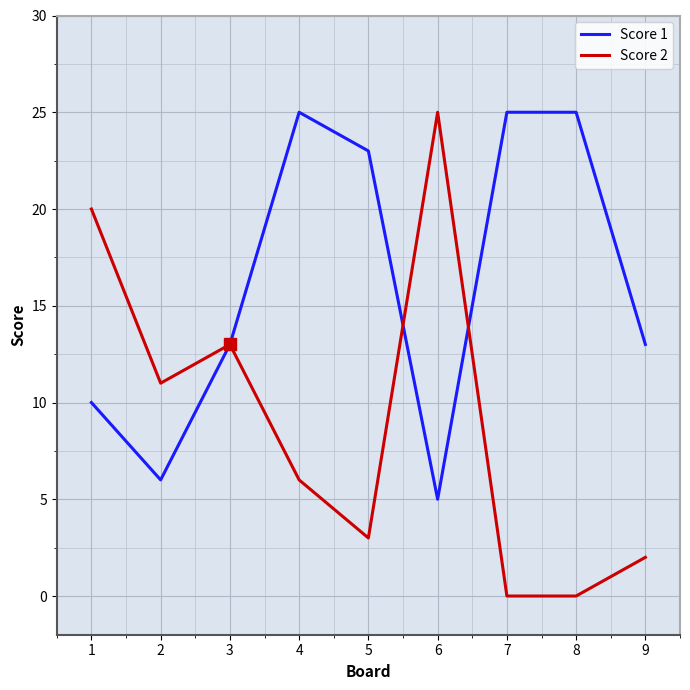

What is the sum of all Score 2 values?

80